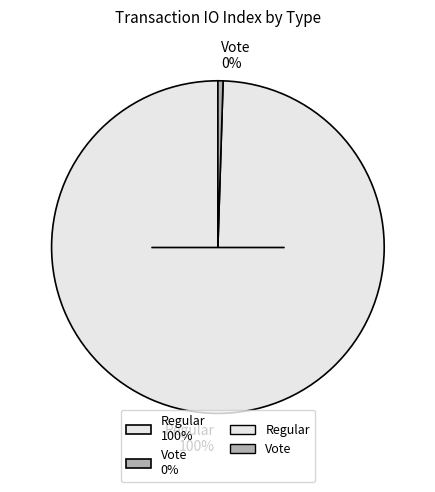

True or false: Regular accounts for 100% of the total.

True